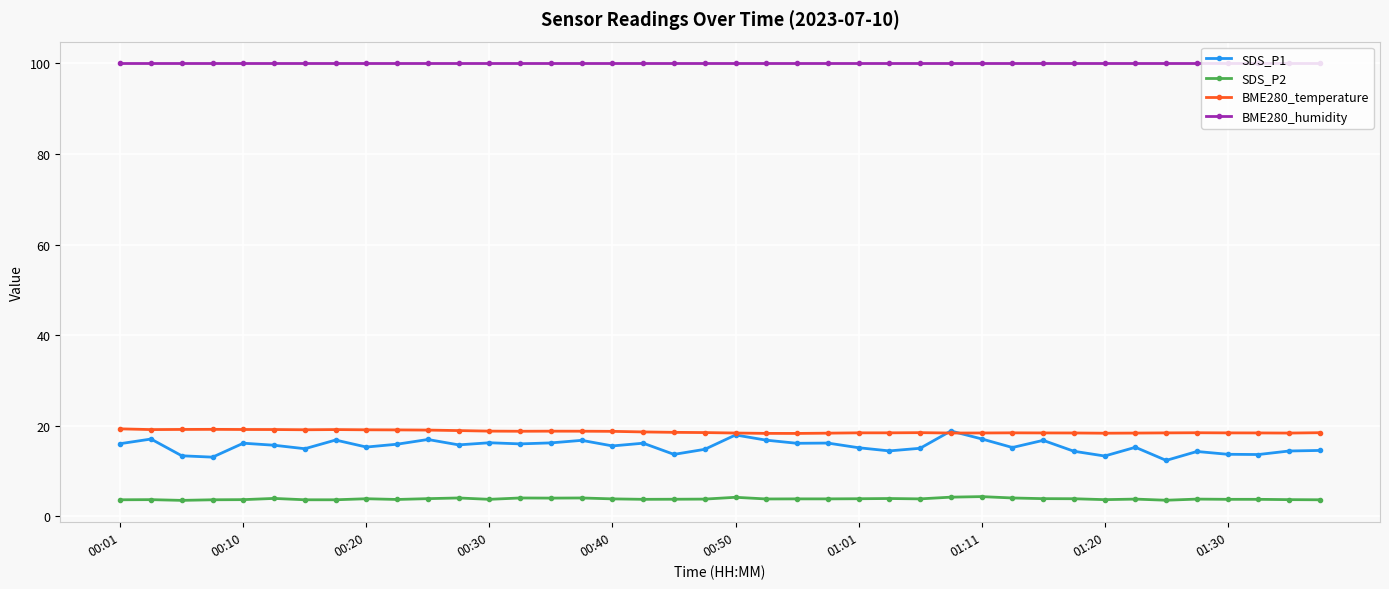

At how many categories does at least one series exceed 98?

40